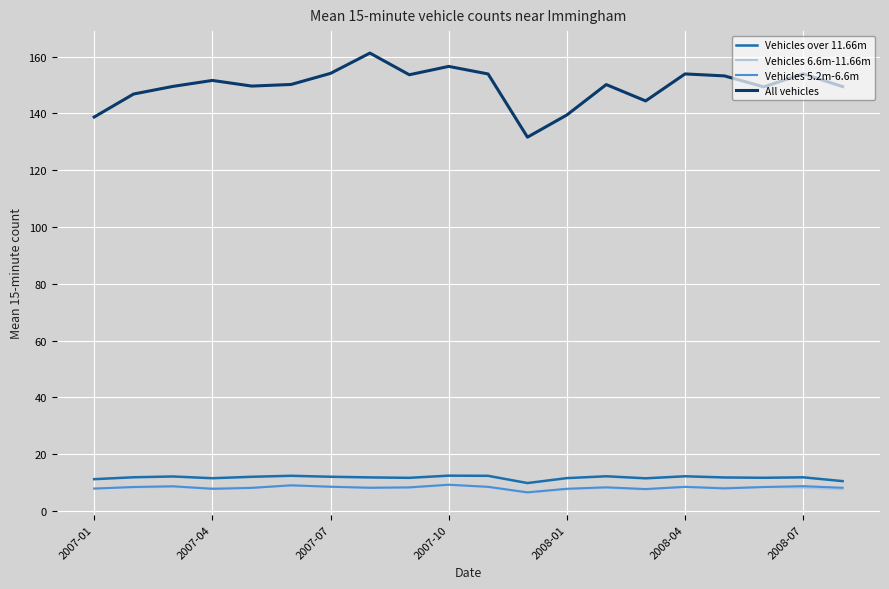

True or false: All vehicles and Vehicles over 11.66m cross at least once.

False